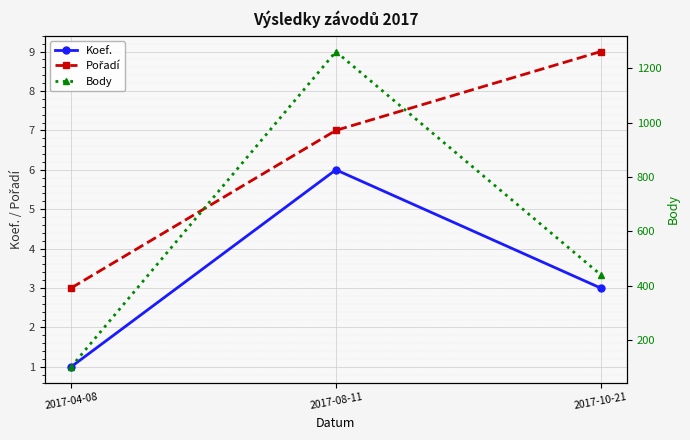

What is the sum of all Body values?

1802